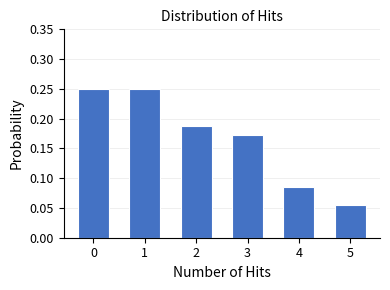

Where is the data nearest to the value 0?

5